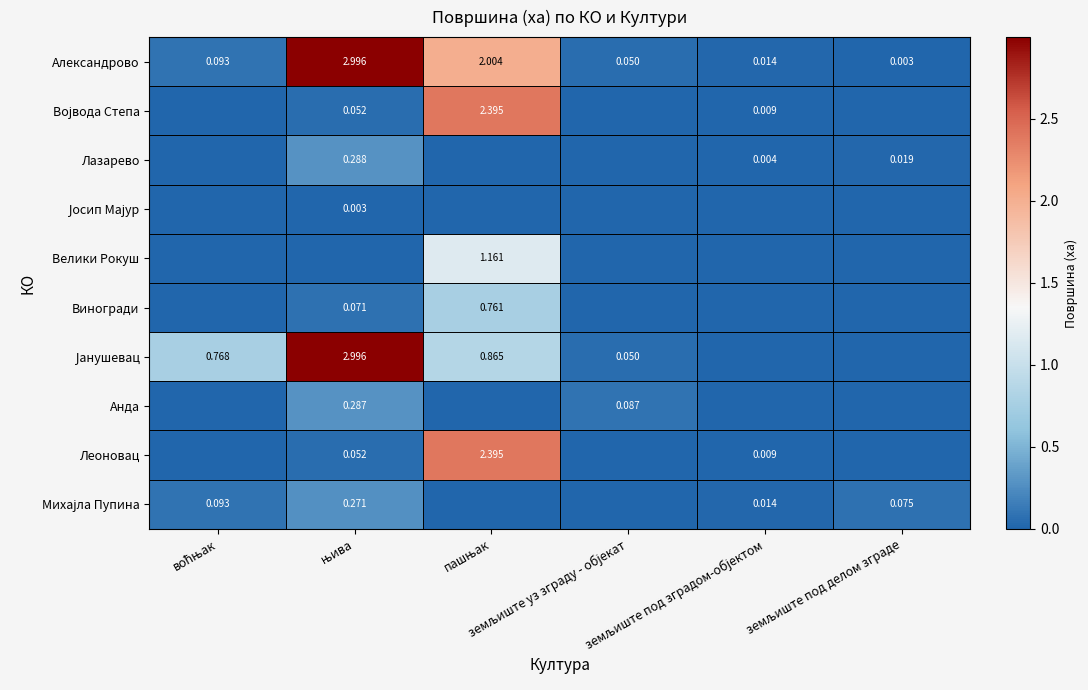

Is the value of Леоновац at њива greater than the value of Лазарево at њива?

No